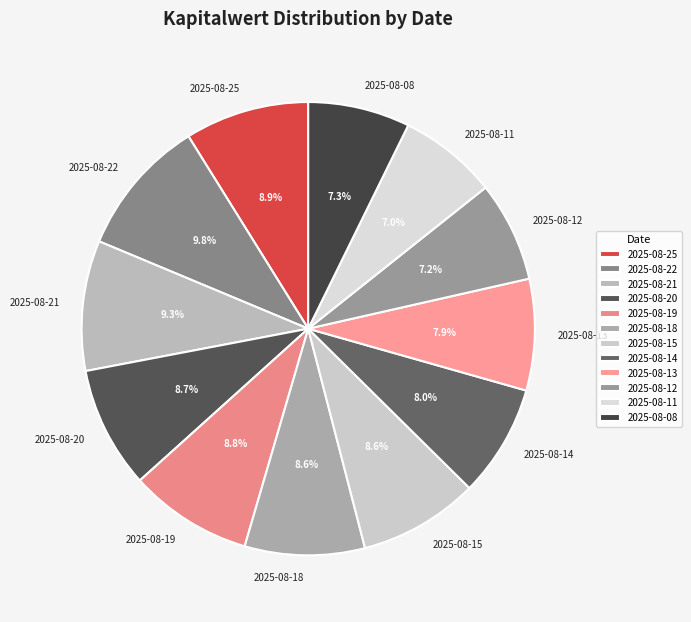

Does 2025-08-18 represent more than half of the total?

No